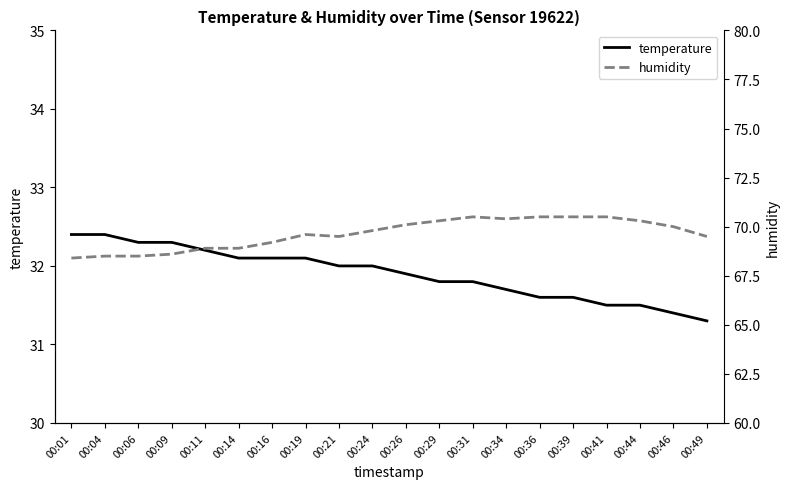

What is the sum of the temperature values at 00:14 and 00:31?

63.9